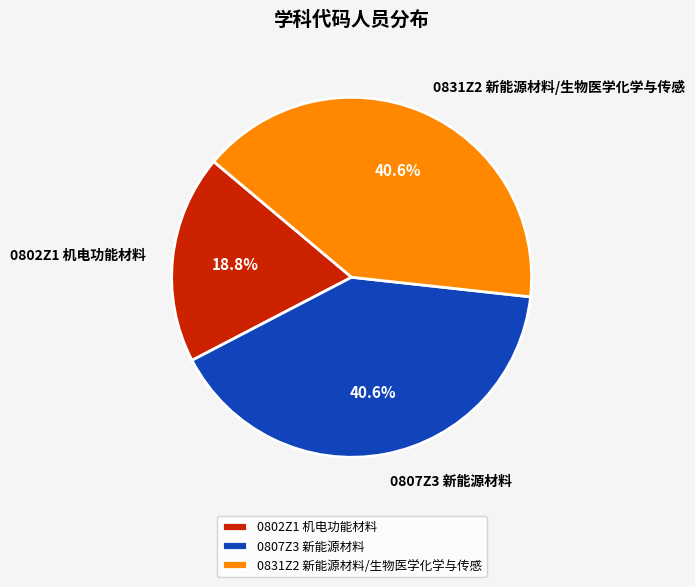

What is the smallest slice in the pie chart?

0802Z1 机电功能材料